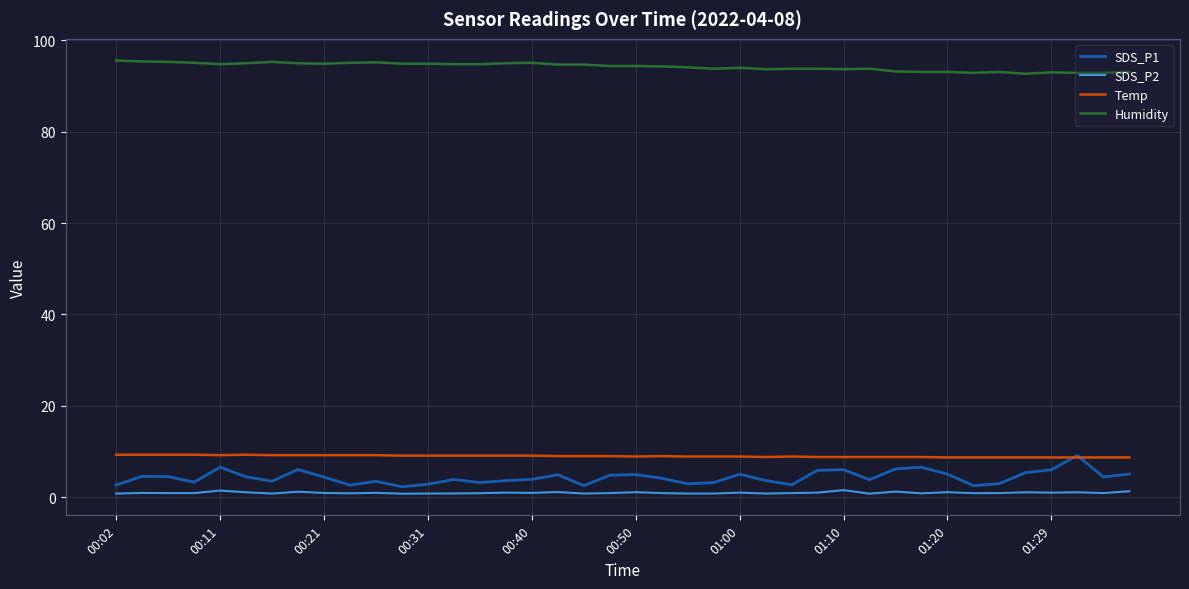

What is the highest value of the Humidity series?

95.6